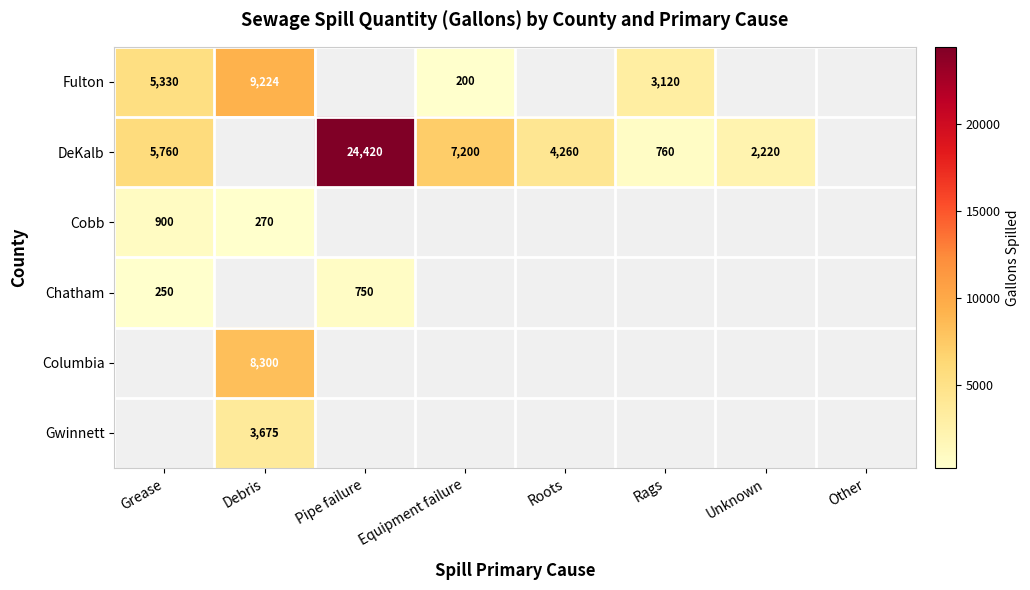

Is it true that Columbia equals 8300 at Debris?

True